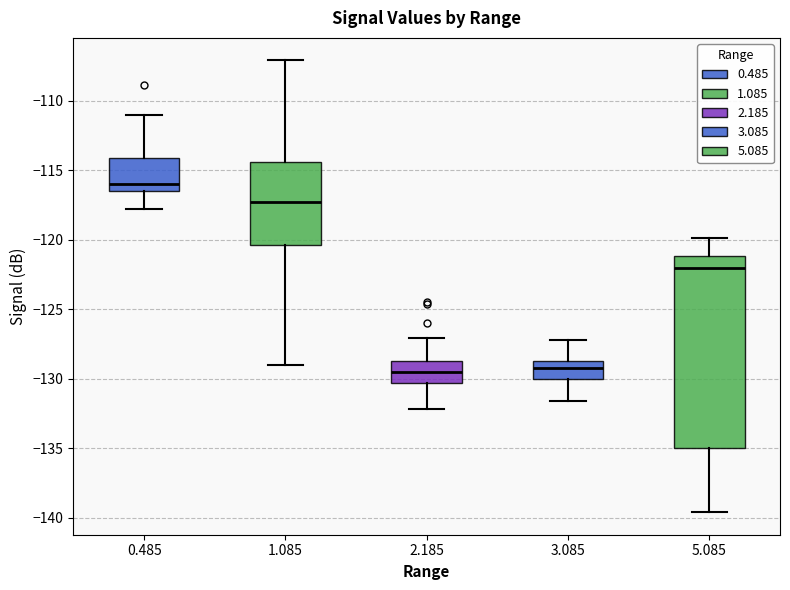

Reading left to right, read every box against the y-axis: the position of its median line, the range the box covers, and the ends of its whiskers. The values are not printed on the chart, so give them approximately, as read against the axis.

0.485: median -116.0, box -116.5 to -114.0, whiskers -118.0 to -111.0
1.085: median -117.0, box -120.5 to -114.5, whiskers -129.0 to -107.0
2.185: median -129.5, box -130.5 to -128.5, whiskers -132.0 to -127.0
3.085: median -129.0, box -130.0 to -128.5, whiskers -131.5 to -127.0
5.085: median -122.0, box -135.0 to -121.0, whiskers -139.5 to -120.0